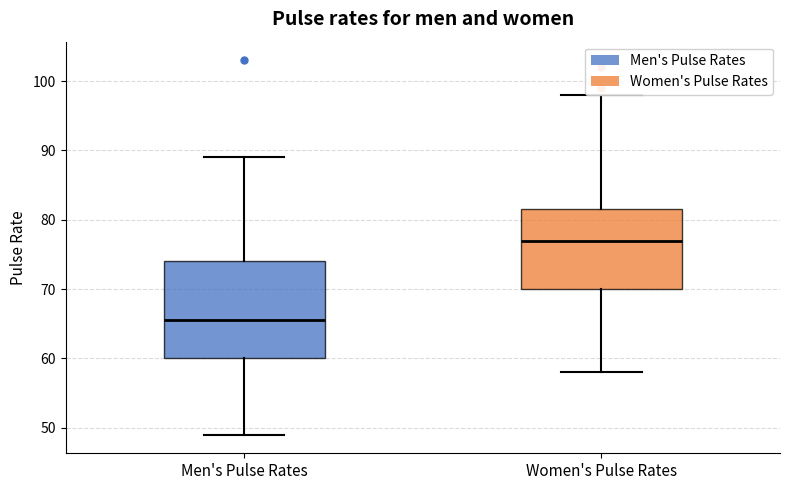

Reading left to right, read every box against the y-axis: the position of its median line, the range the box covers, and the ends of its whiskers. The values are not printed on the chart, so give them approximately, as read against the axis.

Men's Pulse Rates: median 66, box 60 to 74, whiskers 49 to 89
Women's Pulse Rates: median 77, box 70 to 82, whiskers 58 to 98